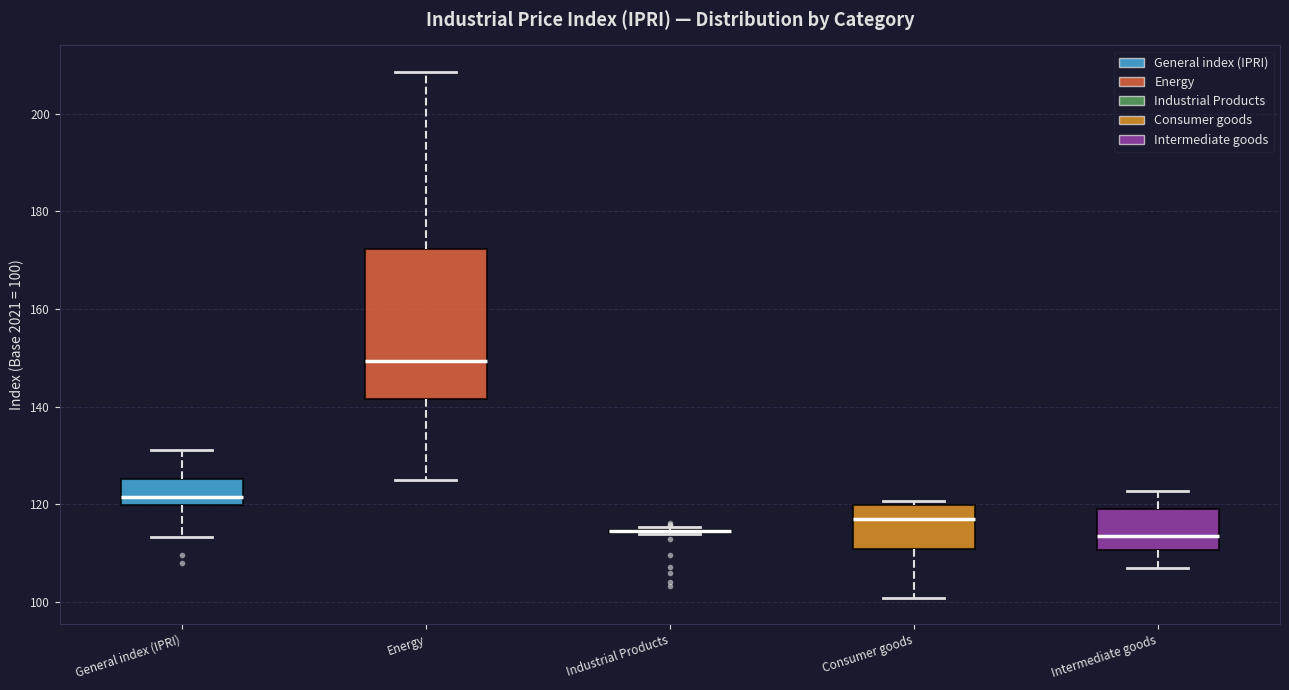

Comparing the boxes themselves (not the whiskers), which one is the tallest?

Energy